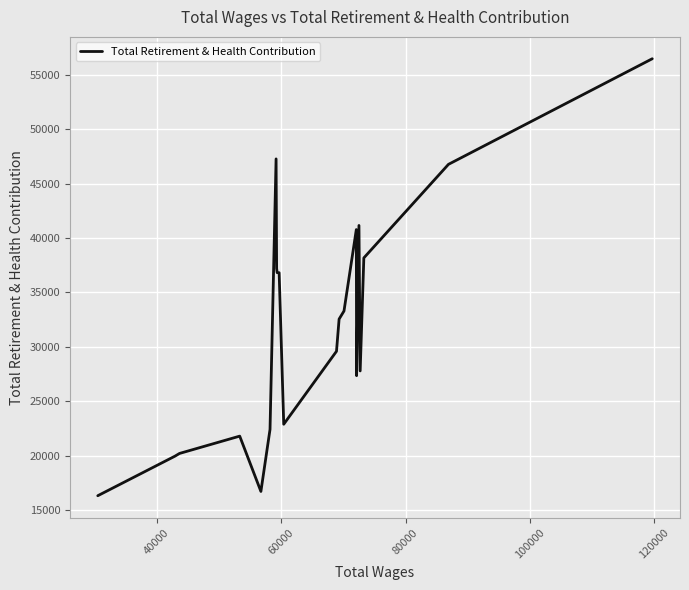

What is the smallest value displayed?

16310